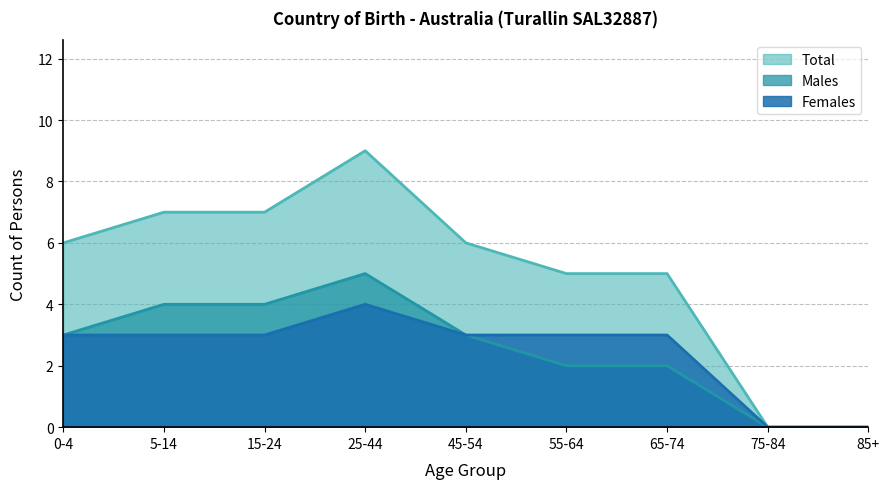

Where does the Males series first go above 3?

5-14